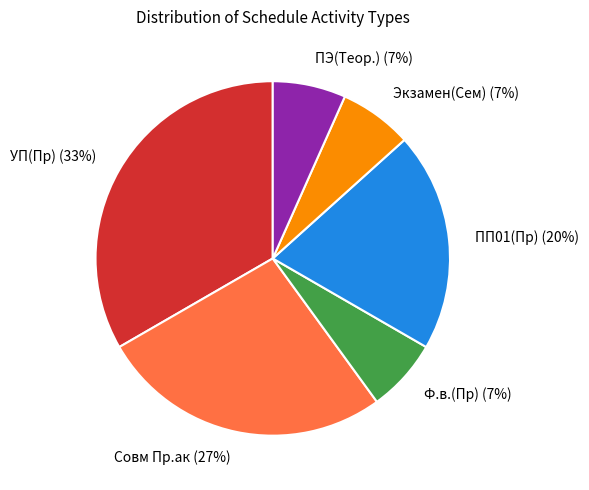

How many segments does this pie chart have?

6